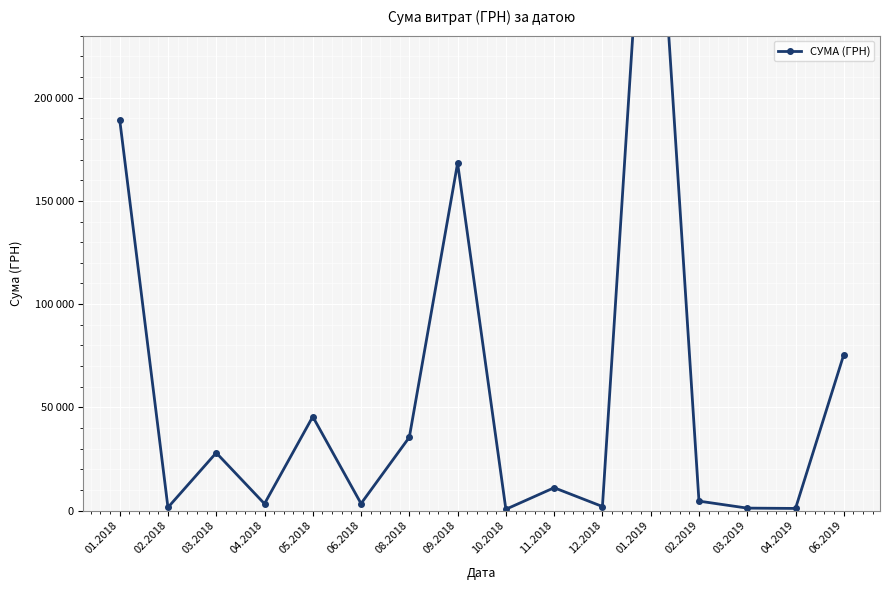

What is the smallest value displayed?

660.0